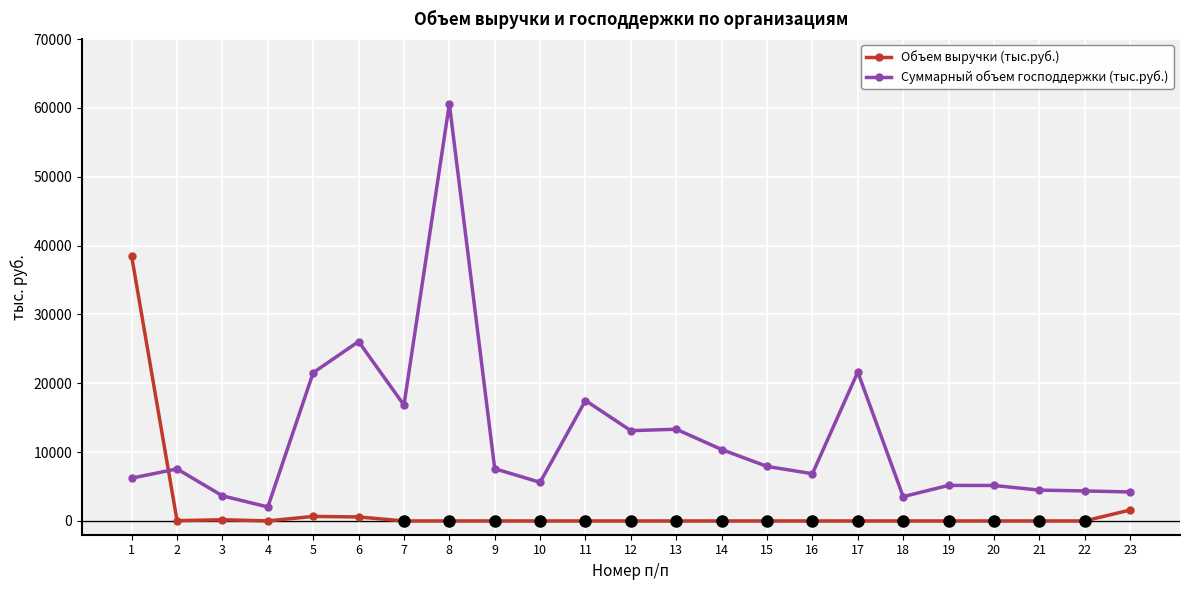

What are all the series names shown in the legend?

Объем выручки (тыс.руб.), Суммарный объем господдержки (тыс.руб.)